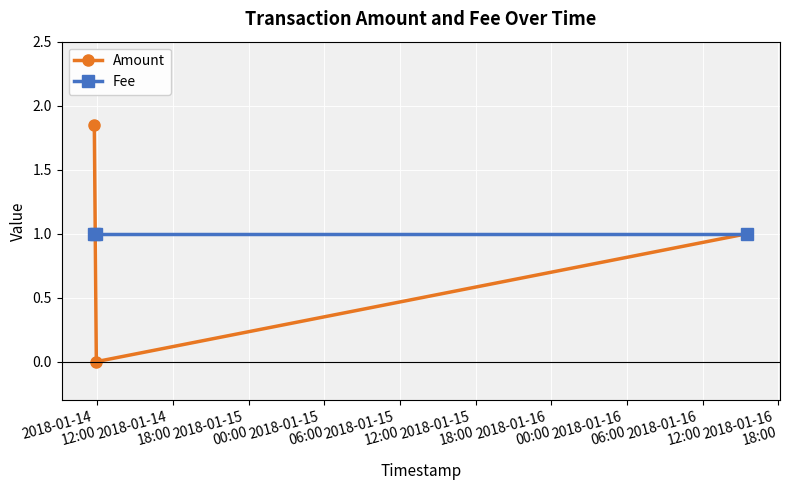

What is the sum of all Fee values?

3.0